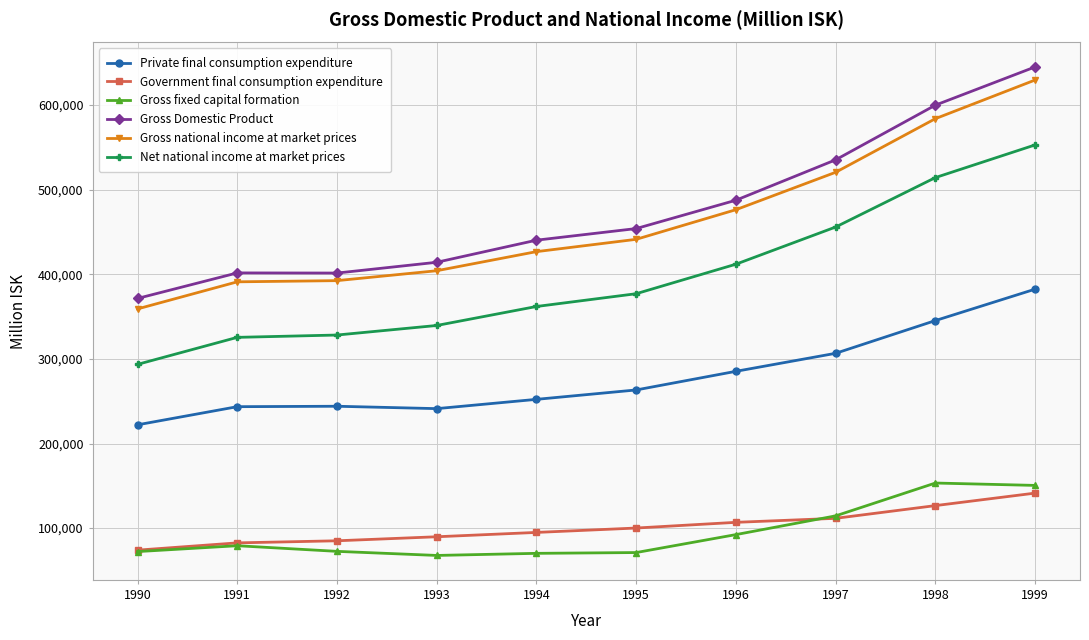

What is the difference between the second highest and second lowest values in the Gross Domestic Product series?

198415